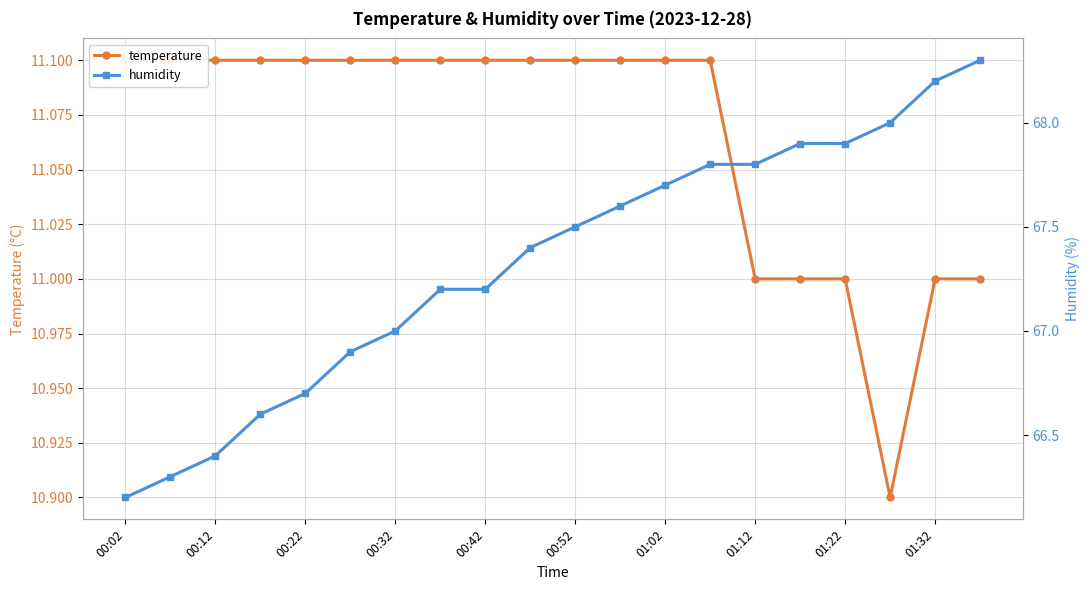

How many temperature values are between 11 and 12?

19